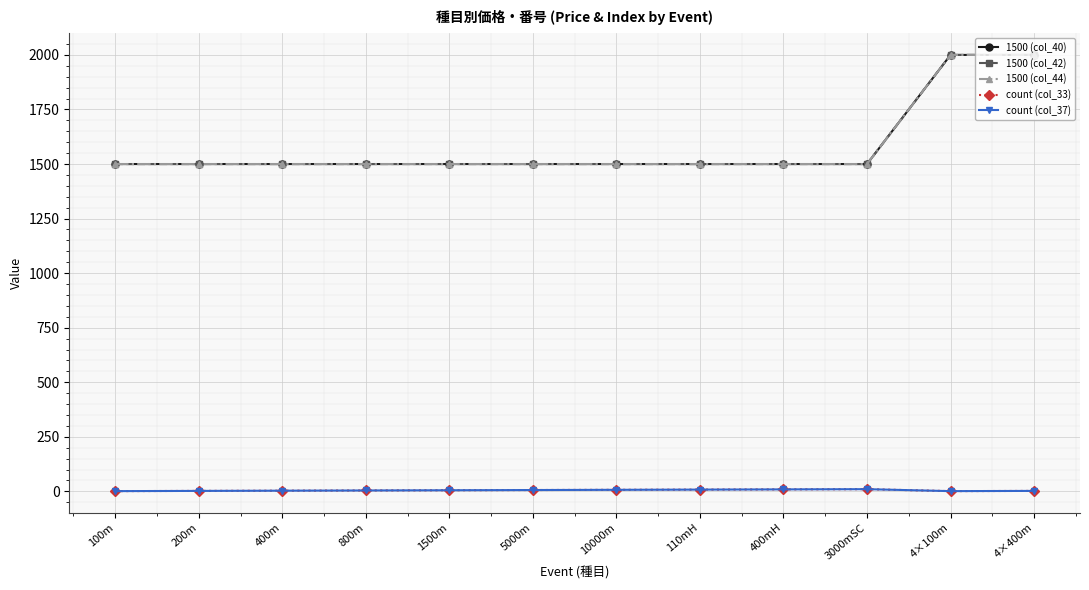

What is the total value across all series at 4×100m?

6002